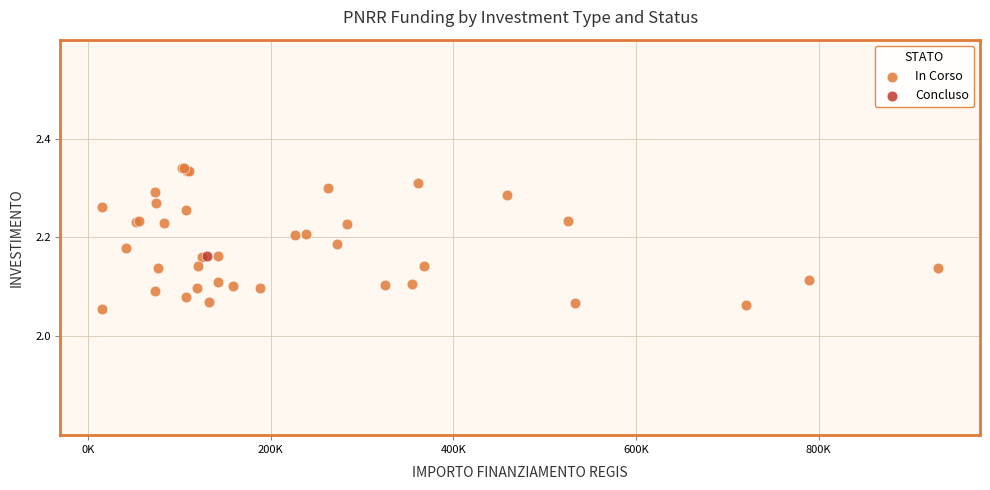

What are all the series names shown in the legend?

In Corso, Concluso